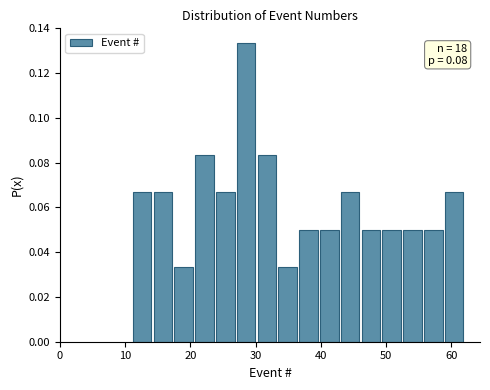

Read against the x-axis, roughly where is the centre of the tallest bar?

29